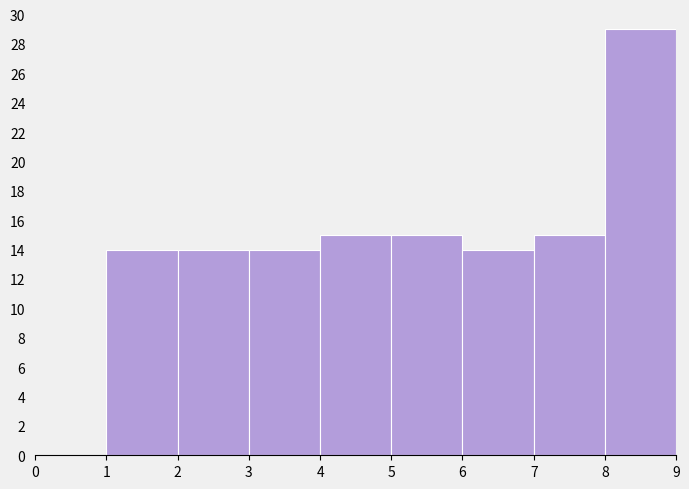

Reading left to right, transcribe this chart: for each bar, give the range it covers on the x-axis and its height. The values are not printed on the chart, so give them approximately, as read against the axis.

0 to 1: 0
1 to 2: 14
2 to 3: 14
3 to 4: 14
4 to 5: 15
5 to 6: 15
6 to 7: 14
7 to 8: 15
8 to 9: 29